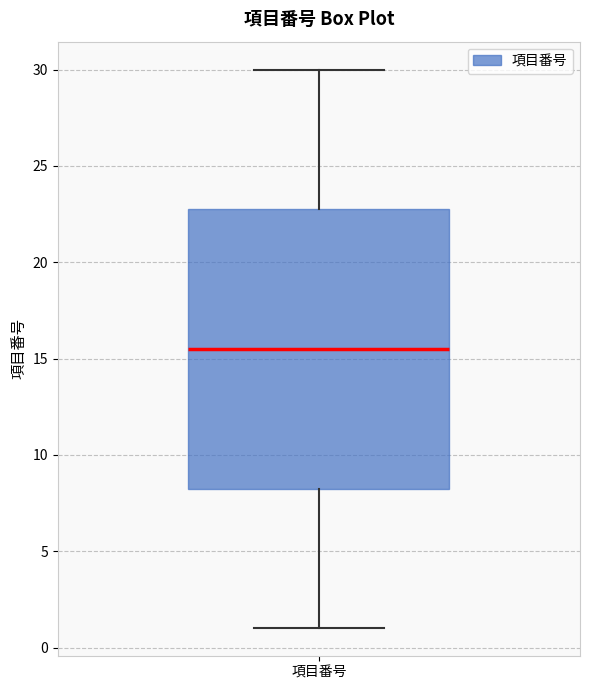

Transcribe this box plot: give where the median line is, the range the box spans, and where the two whiskers end, as read against the y-axis. The values are not printed on the chart, so give them approximately, as read against the axis.

median 15.5, box 8.5 to 23.0, whiskers 1.0 to 30.0